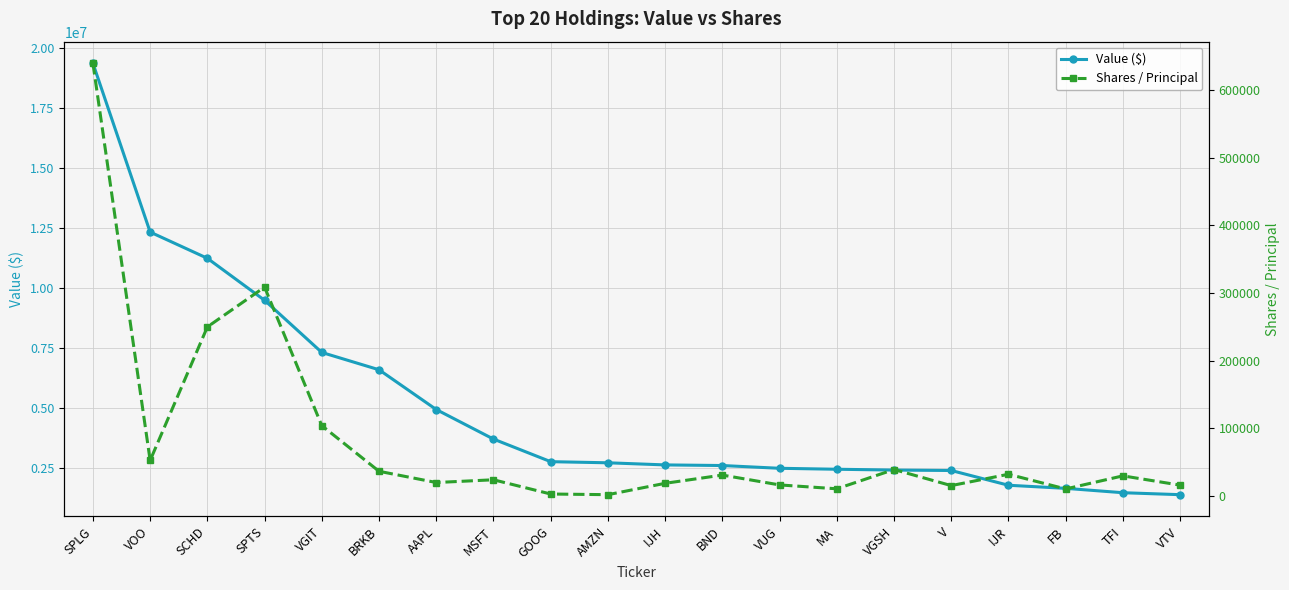

True or false: Shares / Principal and Value ($) intersect in this chart.

False